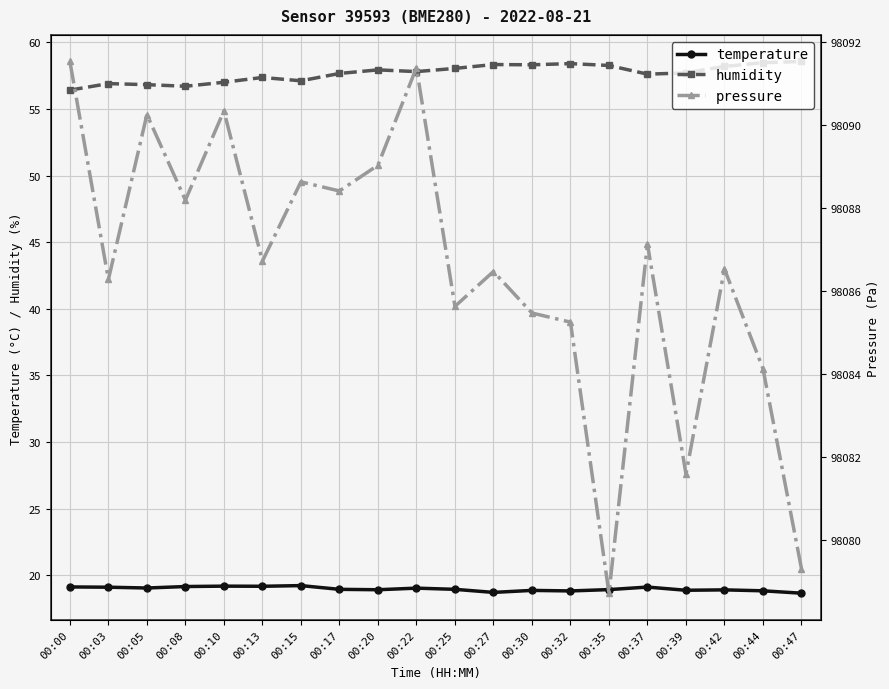

What is the spread (max minus min) of values at 00:22?

98072.3